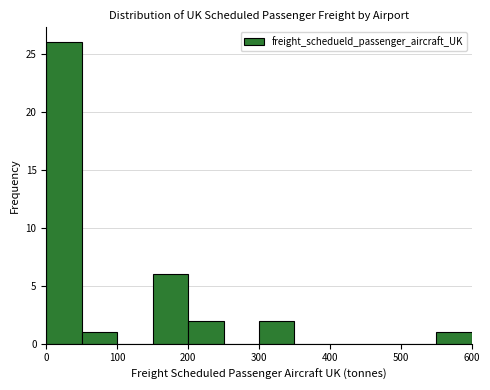

Reading left to right, transcribe this chart: for each bar, give the range it covers on the x-axis and its height. The values are not printed on the chart, so give them approximately, as read against the axis.

0 to 50: 26
50 to 100: 1
100 to 150: 0
150 to 200: 6
200 to 250: 2
250 to 300: 0
300 to 350: 2
350 to 400: 0
400 to 450: 0
450 to 500: 0
500 to 550: 0
550 to 600: 1